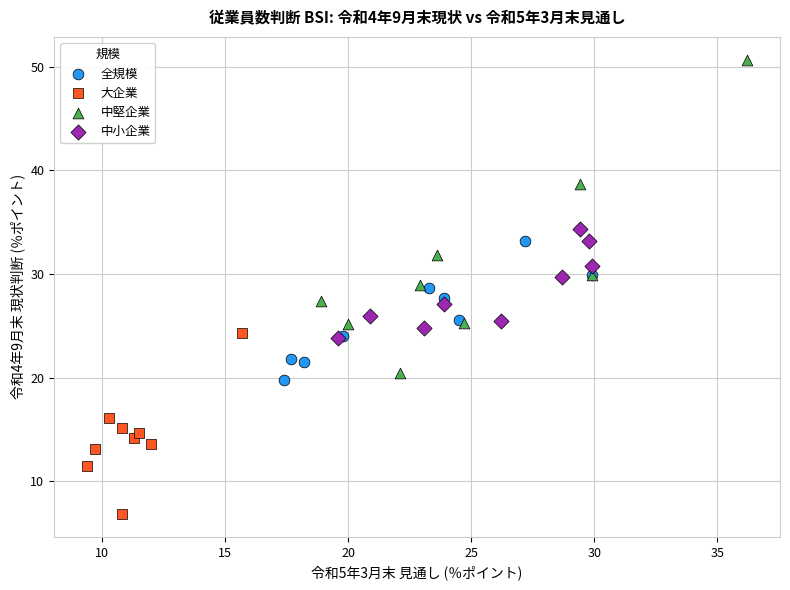

Which series contains the highest Y value?

中堅企業